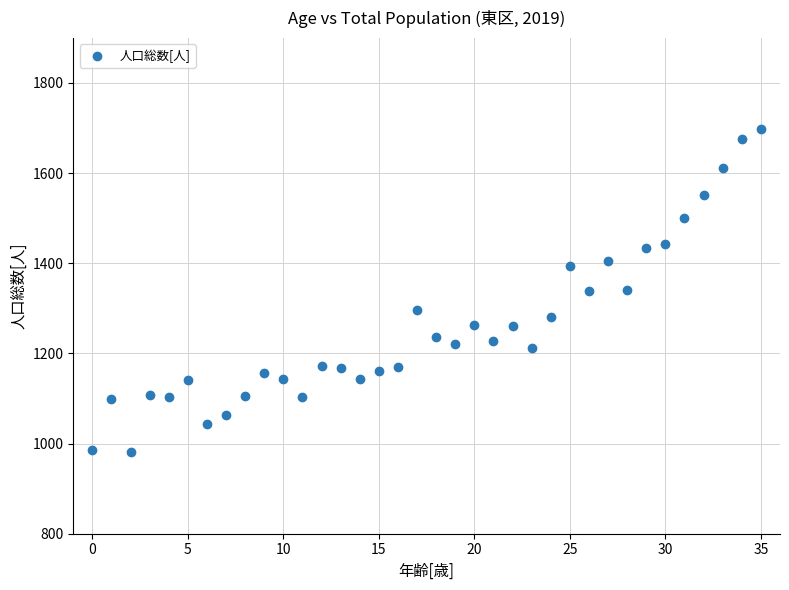

What is the range of Y values (max minus min)?

715